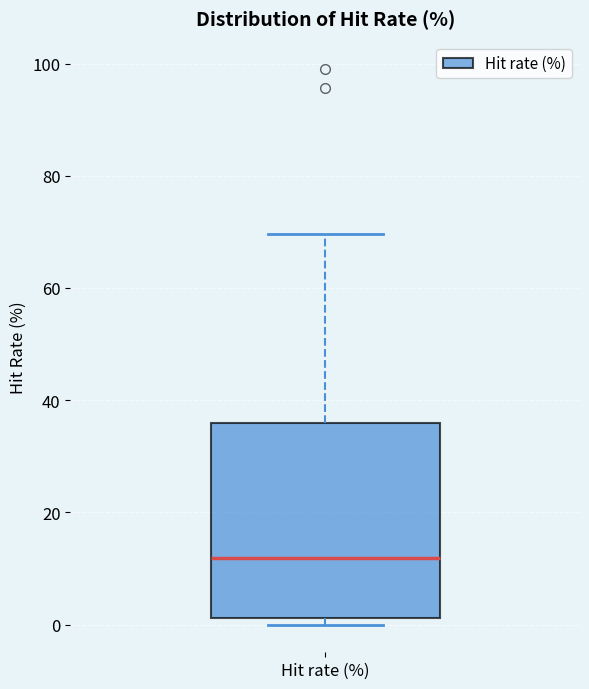

Read this box plot against the y-axis: the position of the median line, the range covered by the box, and the ends of both whiskers. The values are not printed on the chart, so give them approximately, as read against the axis.

median 12, box 2 to 36, whiskers 0 to 70